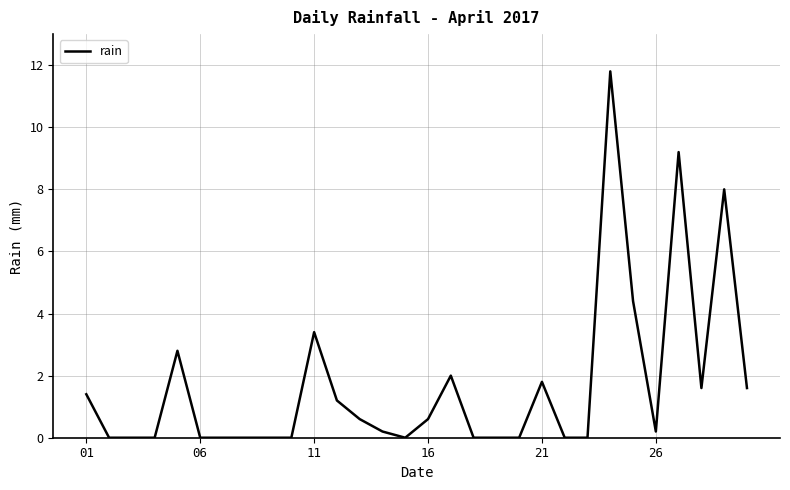

Does the chart display data point markers on the line(s)?

No